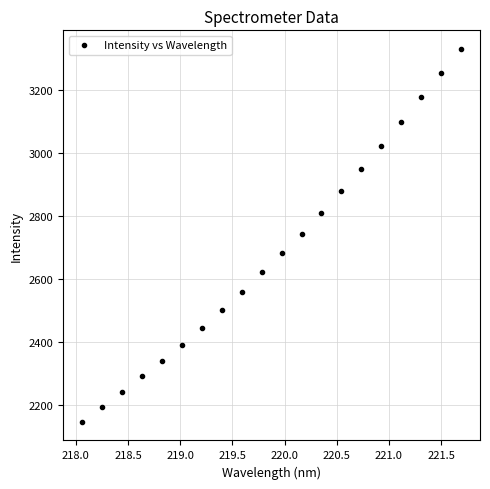

What is the range of Y values (max minus min)?

1184.5